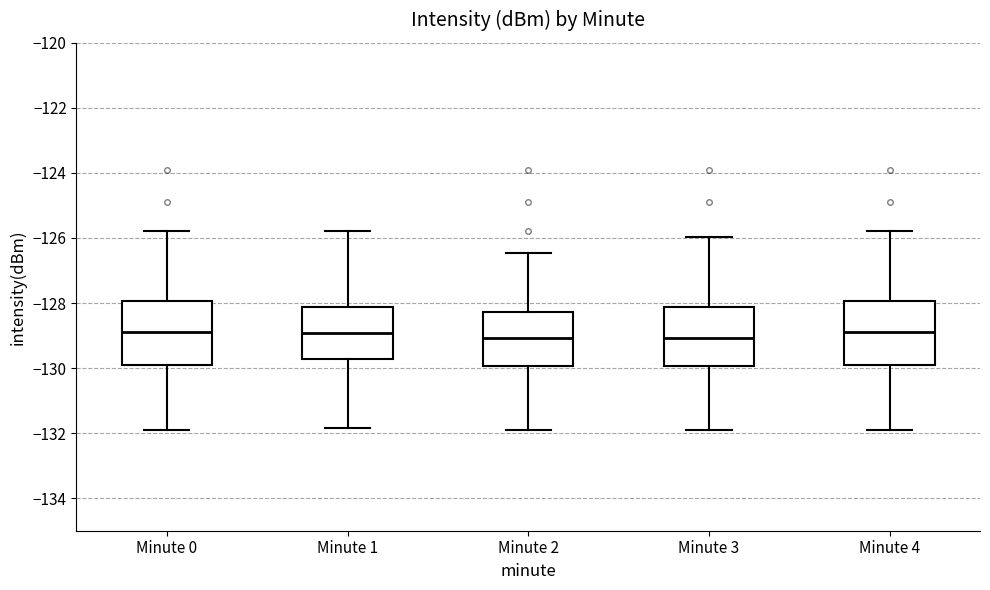

Reading left to right, read every box against the y-axis: the position of its median line, the range the box covers, and the ends of its whiskers. The values are not printed on the chart, so give them approximately, as read against the axis.

Minute 0: median -128.8, box -130.0 to -128.0, whiskers -132.0 to -125.8
Minute 1: median -129.0, box -129.8 to -128.2, whiskers -131.8 to -125.8
Minute 2: median -129.0, box -130.0 to -128.2, whiskers -132.0 to -126.4
Minute 3: median -129.0, box -130.0 to -128.2, whiskers -132.0 to -126.0
Minute 4: median -128.8, box -130.0 to -128.0, whiskers -132.0 to -125.8